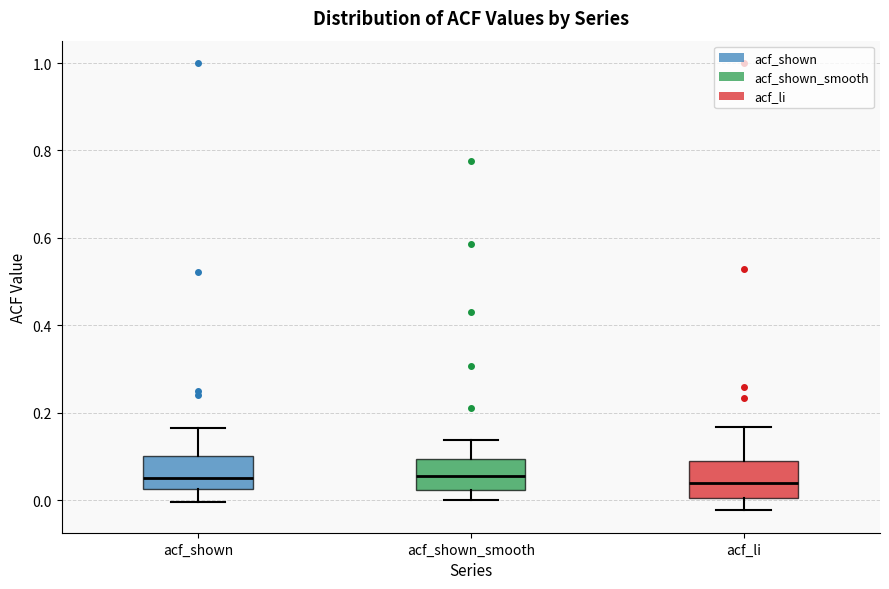

Reading left to right, read every box against the y-axis: the position of its median line, the range the box covers, and the ends of its whiskers. The values are not printed on the chart, so give them approximately, as read against the axis.

acf_shown: median 0.06, box 0.02 to 0.10, whiskers 0.00 to 0.16
acf_shown_smooth: median 0.06, box 0.02 to 0.10, whiskers 0.00 to 0.14
acf_li: median 0.04, box 0.00 to 0.10, whiskers -0.02 to 0.16